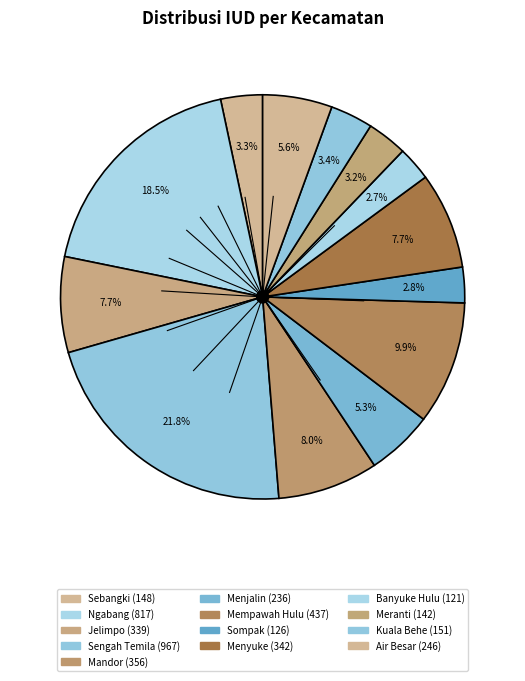

To the nearest percent, what is the difference between the largest and smallest slice percentages?

19%